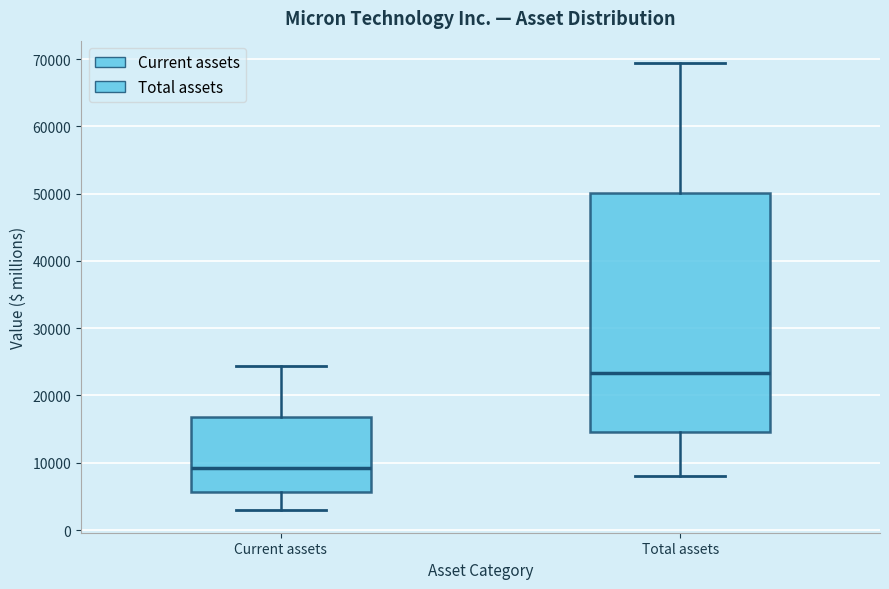

Which box is the tallest, from its lower edge to its upper edge?

Total assets